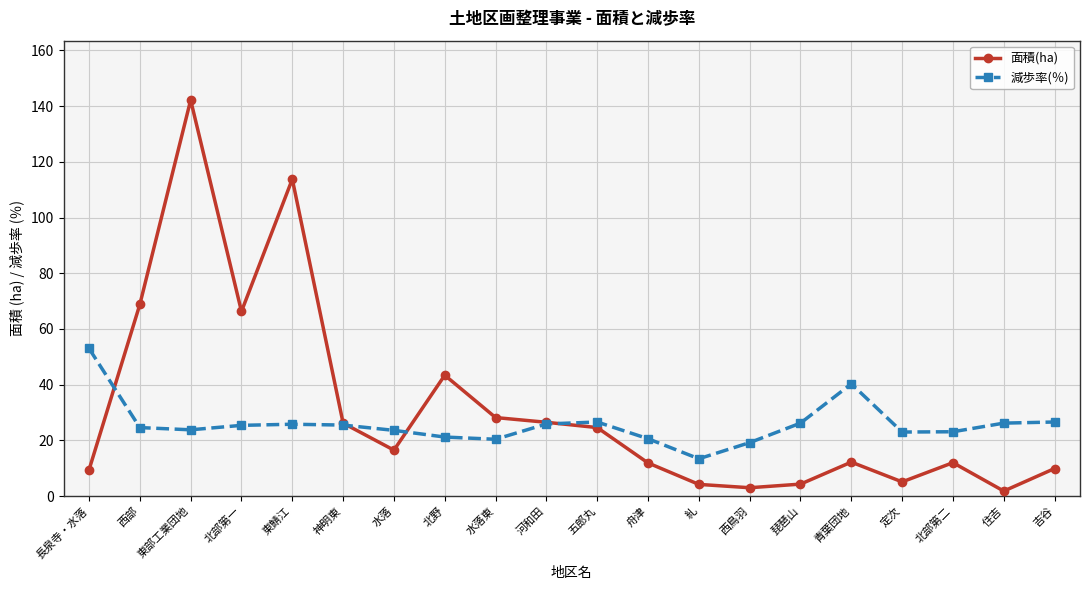

At which label does 面積(ha) reach its peak?

東部工業団地